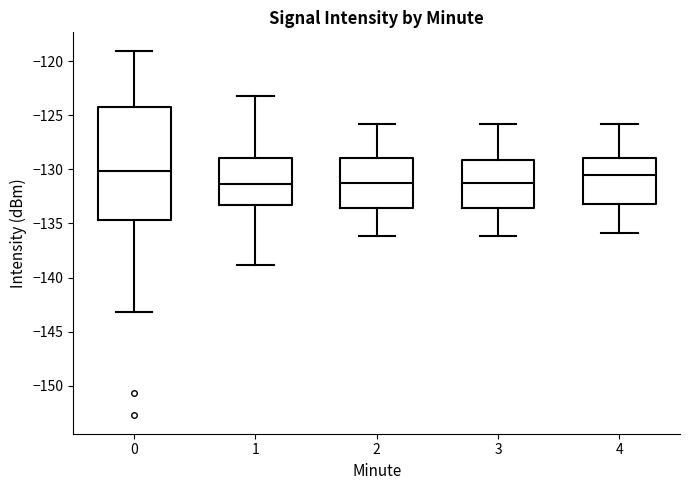

Reading left to right, read every box against the y-axis: the position of its median line, the range the box covers, and the ends of its whiskers. The values are not printed on the chart, so give them approximately, as read against the axis.

0: median -130.0, box -134.5 to -124.0, whiskers -143.0 to -119.0
1: median -131.5, box -133.0 to -129.0, whiskers -139.0 to -123.0
2: median -131.0, box -133.5 to -129.0, whiskers -136.0 to -126.0
3: median -131.0, box -133.5 to -129.0, whiskers -136.0 to -126.0
4: median -130.5, box -133.0 to -129.0, whiskers -136.0 to -126.0